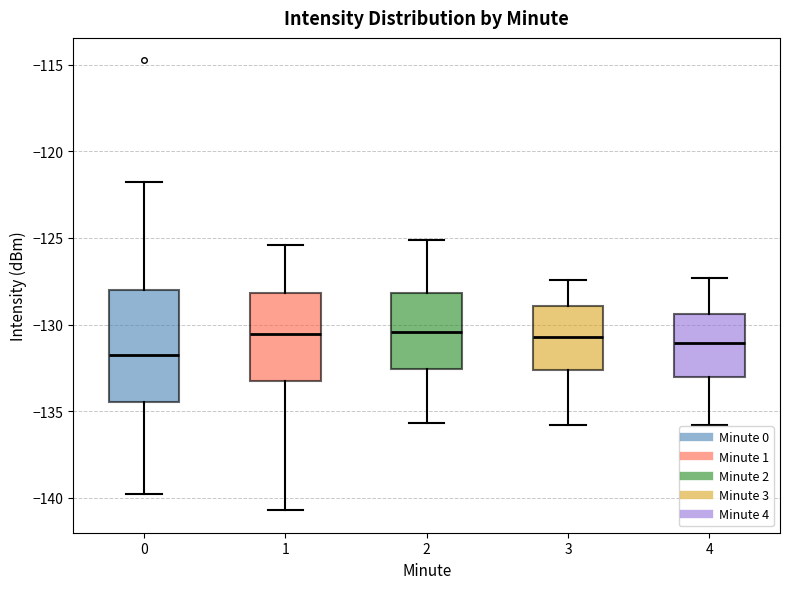

Reading left to right, read every box against the y-axis: the position of its median line, the range the box covers, and the ends of its whiskers. The values are not printed on the chart, so give them approximately, as read against the axis.

0: median -131.5, box -134.5 to -128.0, whiskers -139.5 to -122.0
1: median -130.5, box -133.0 to -128.0, whiskers -140.5 to -125.5
2: median -130.5, box -132.5 to -128.0, whiskers -135.5 to -125.0
3: median -130.5, box -132.5 to -129.0, whiskers -136.0 to -127.5
4: median -131.0, box -133.0 to -129.5, whiskers -136.0 to -127.5